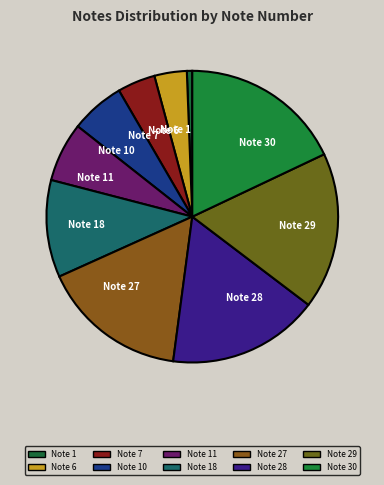

Does Note 28 represent more than half of the total?

No